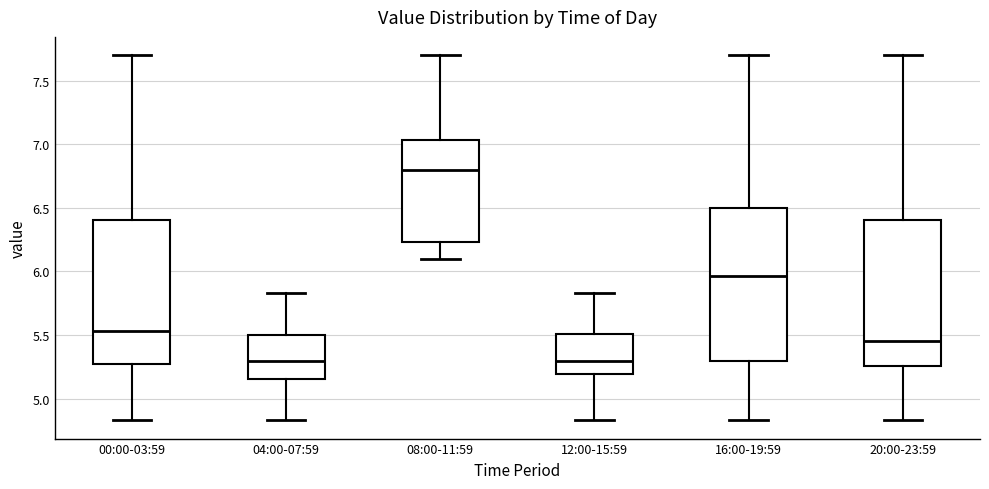

Which box has the highest median line?

08:00-11:59